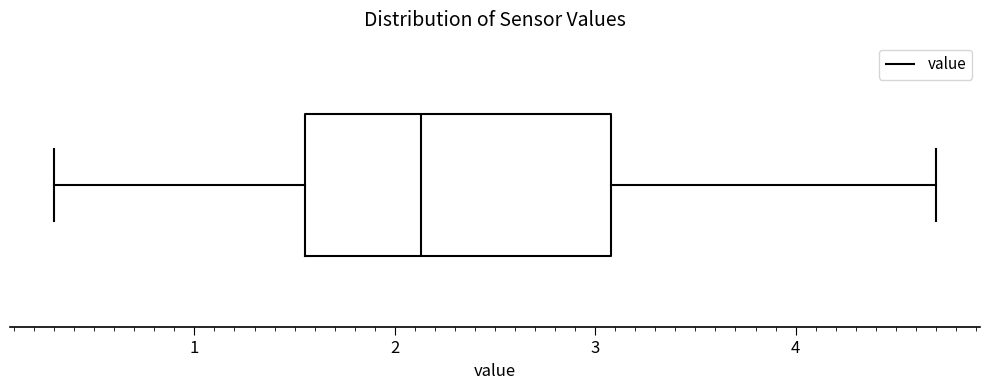

Read this box plot against the x-axis: the position of the median line, the range covered by the box, and the ends of both whiskers. The values are not printed on the chart, so give them approximately, as read against the axis.

median 2.1, box 1.6 to 3.1, whiskers 0.3 to 4.7